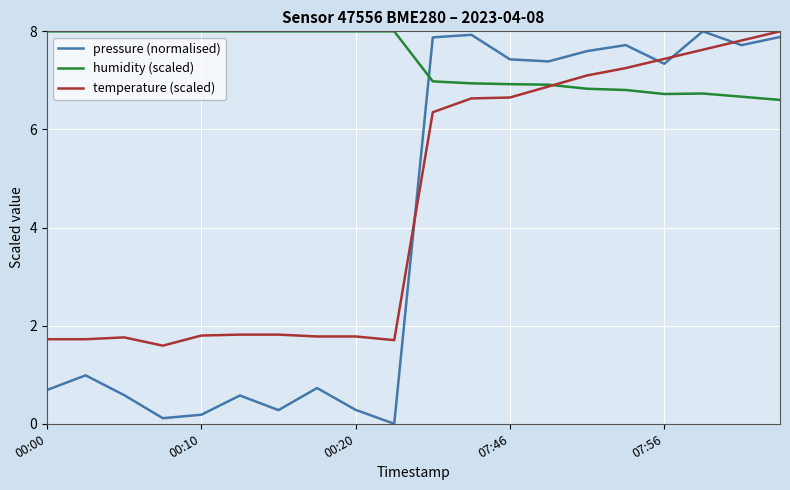

What is the sum of all temperature (scaled) values?

89.2